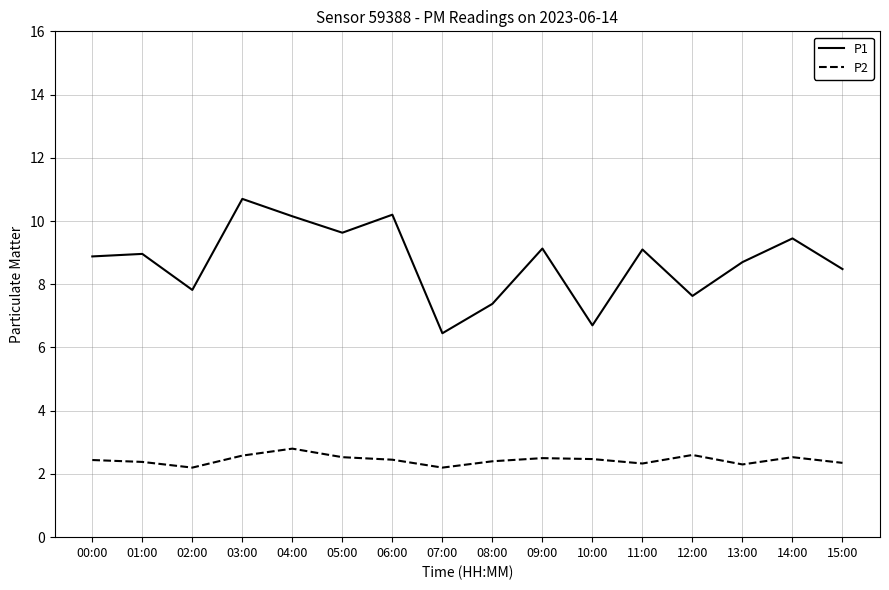

Does the chart have visible grid lines?

Yes